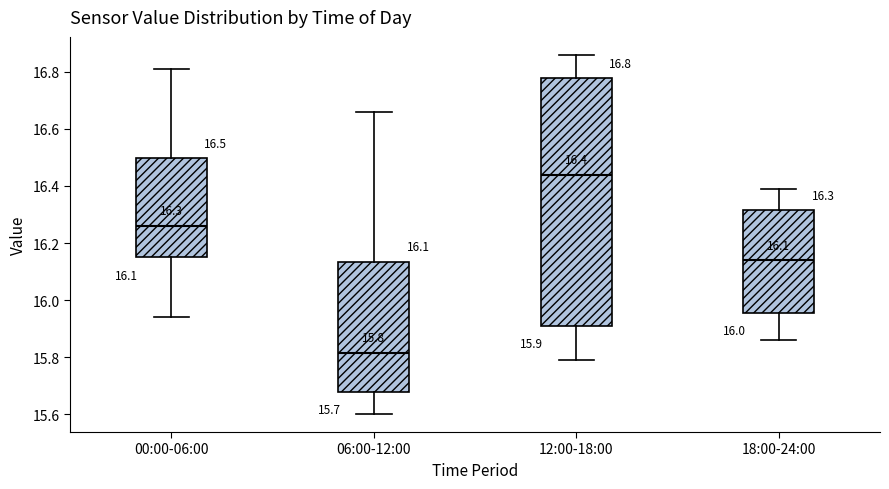

Which box's median line is the lowest?

06:00-12:00